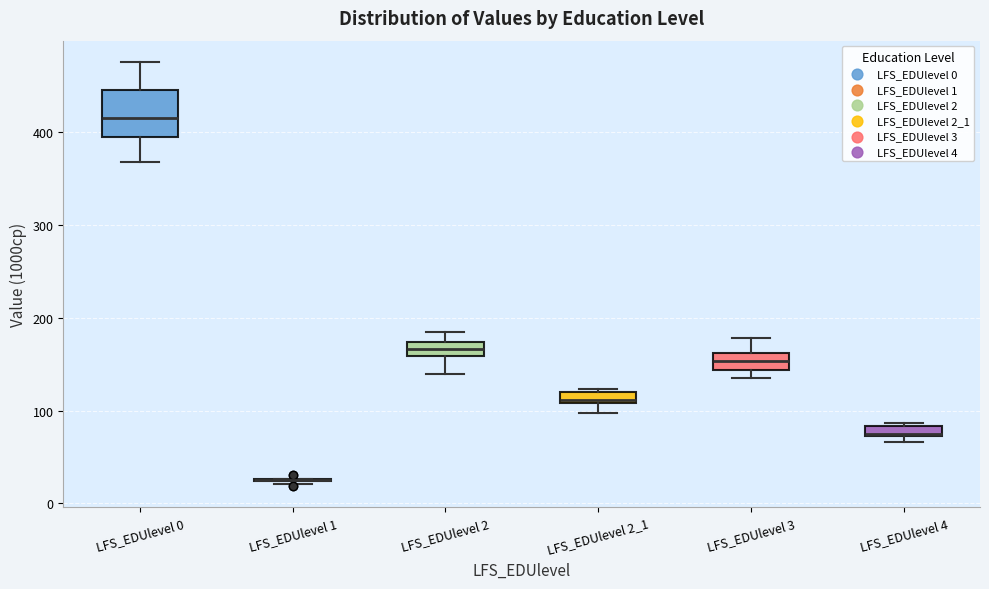

Where is the upper edge of the box for LFS_EDUlevel 0 on the y-axis? The values are not printed on the chart, so give them approximately, as read against the axis.

450